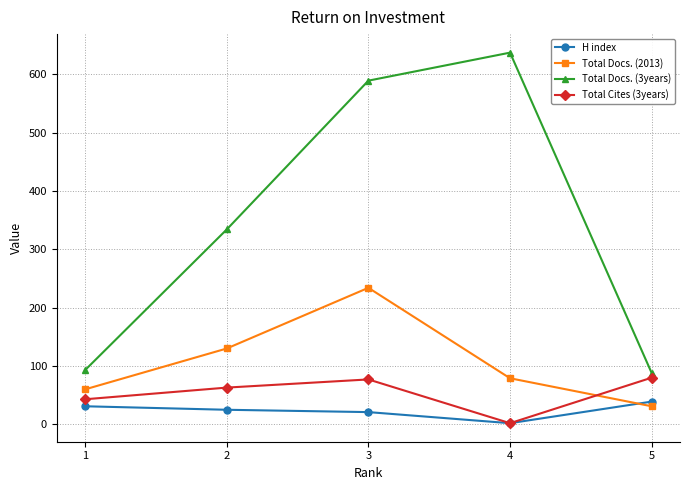

Which series has the widest spread of values?

Total Docs. (3years)